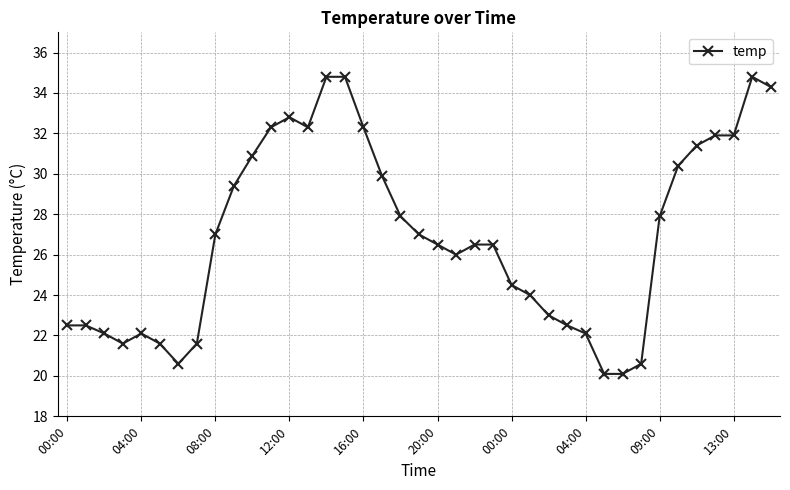

What is the smallest value displayed?

20.1